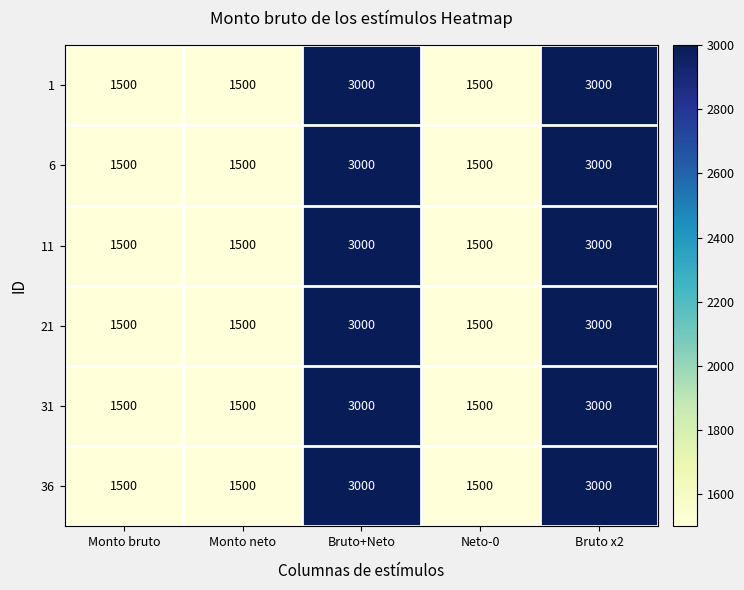

Count the number of categories in the chart.

5